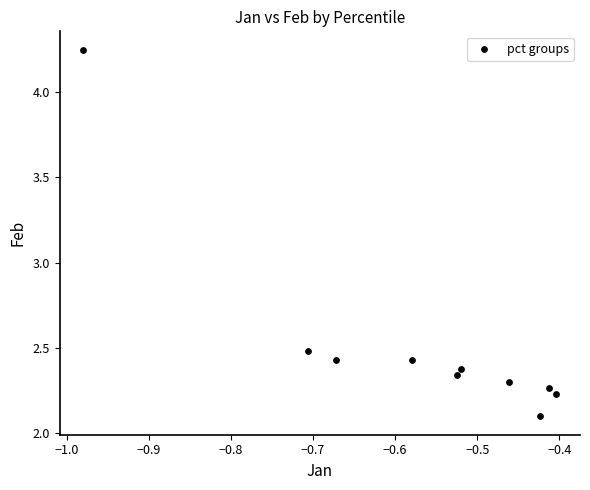

What is the range of X values (max minus min)?

0.6